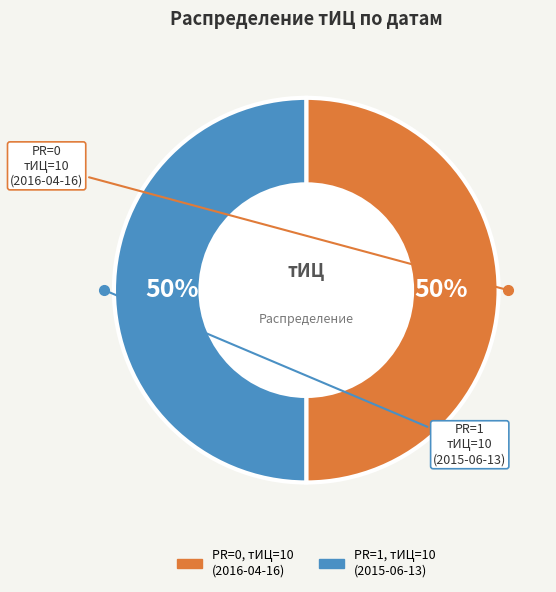

How many segments does this pie chart have?

2